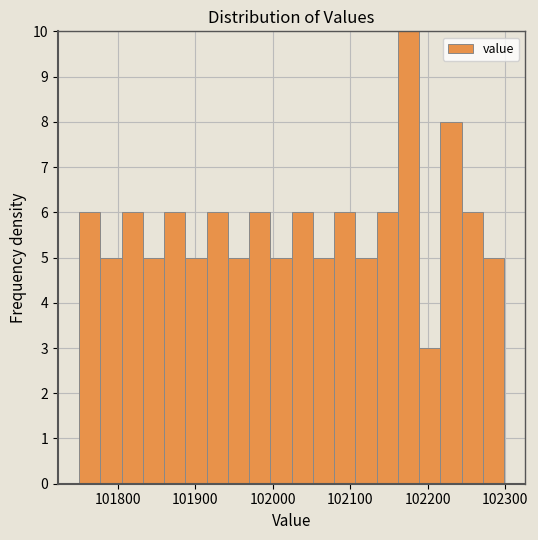

Around what value on the x-axis is the tallest bar? Give the approximate position of its centre, as read against the axis.

102180